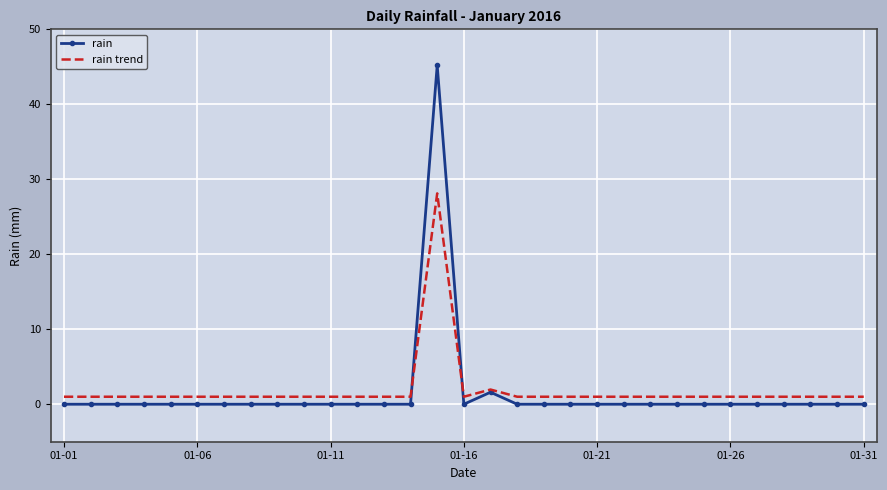

Which series has the widest spread of values?

rain